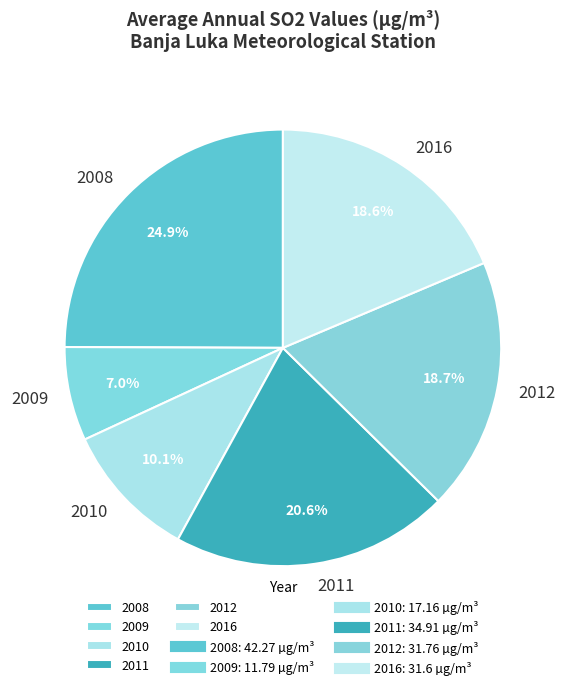

What portion of the pie excludes 2012?

81.3%